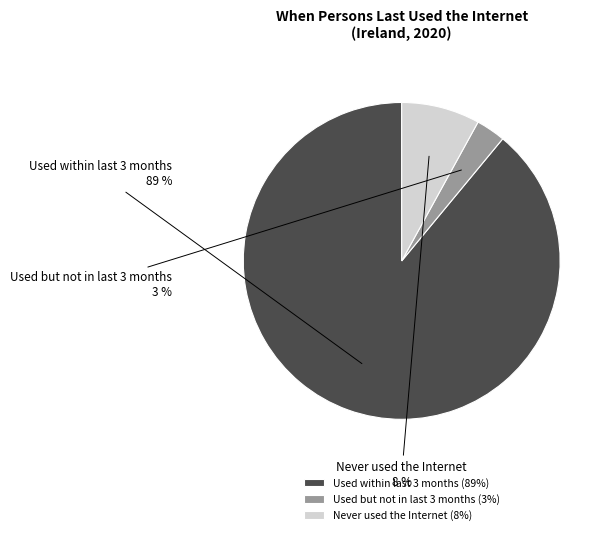

How many slices are in this pie chart?

3